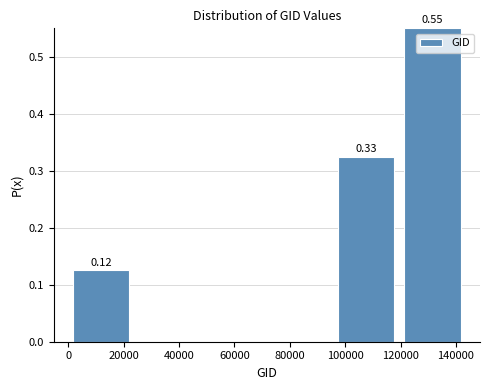

Over which range of the x-axis is the bar tallest?

120000 to 144000